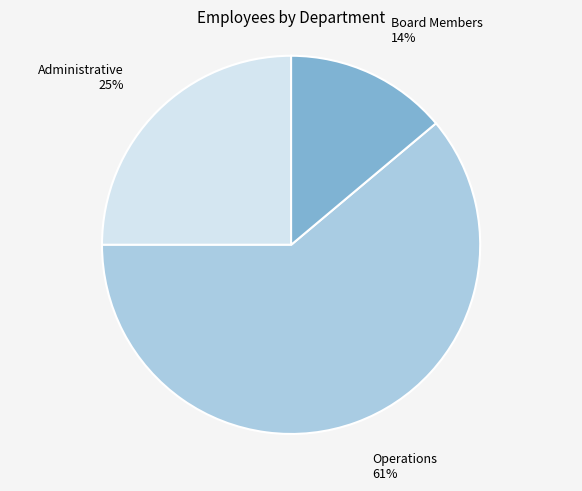

Combined, do Operations and Board Members account for over 50%?

Yes